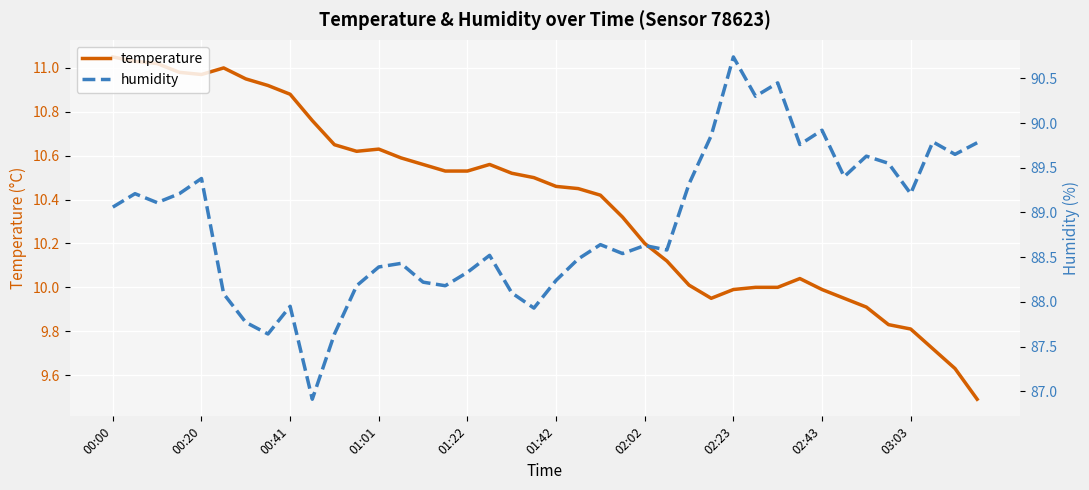

What is the value of the temperature point at the 18th from the left?

10.6